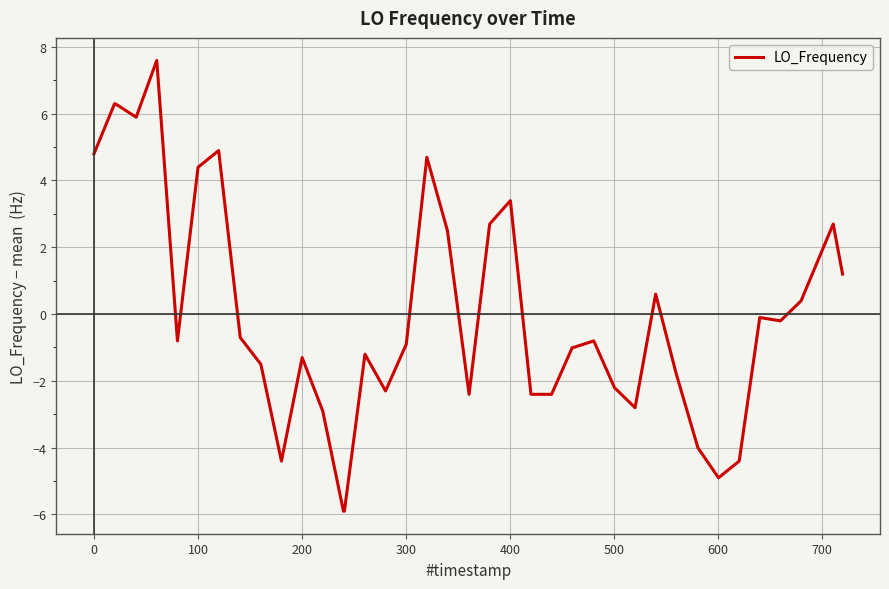

How many lines are shown in the chart?

1